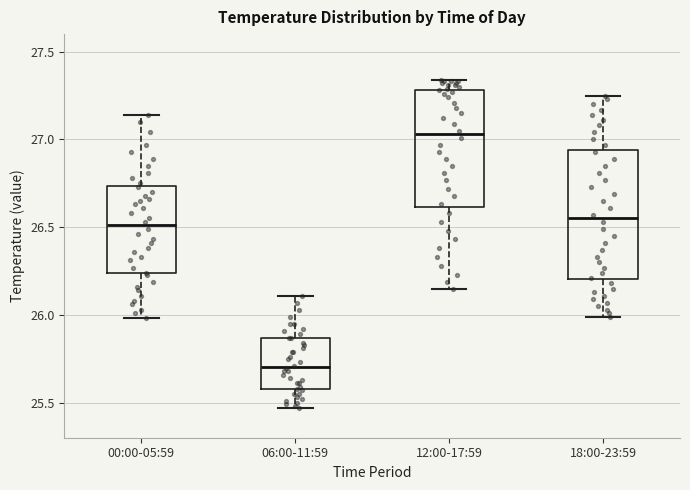

Which box's median line is the highest?

12:00-17:59